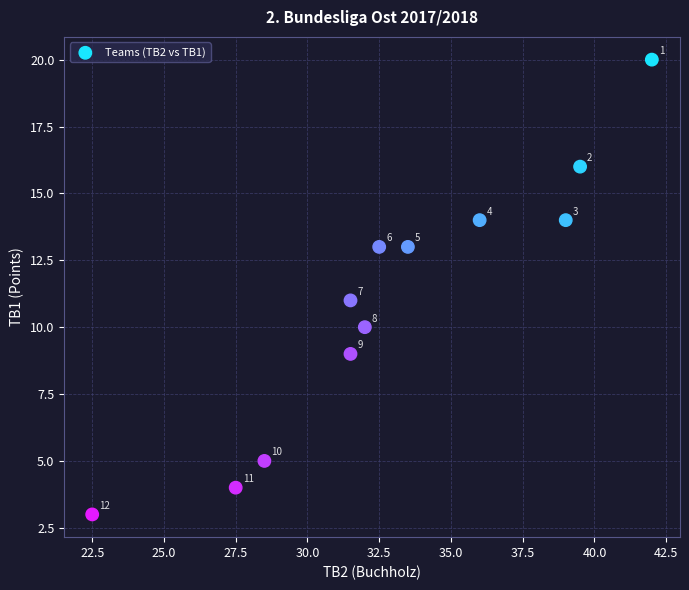

What is the average Y value?

11